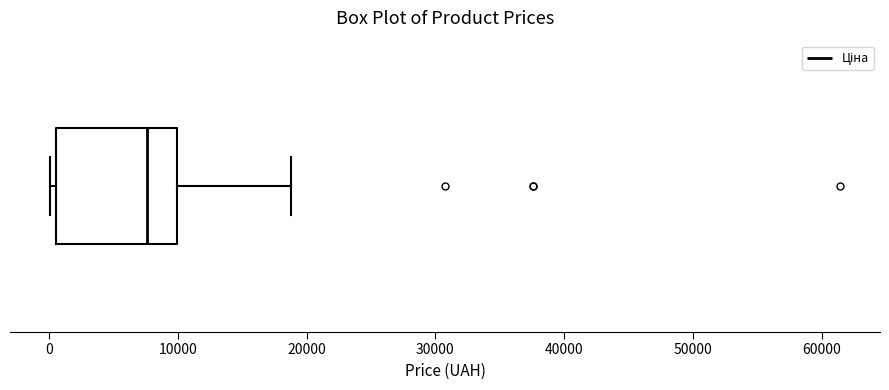

Where does the right whisker of the box end on the x-axis? The values are not printed on the chart, so give them approximately, as read against the axis.

19000